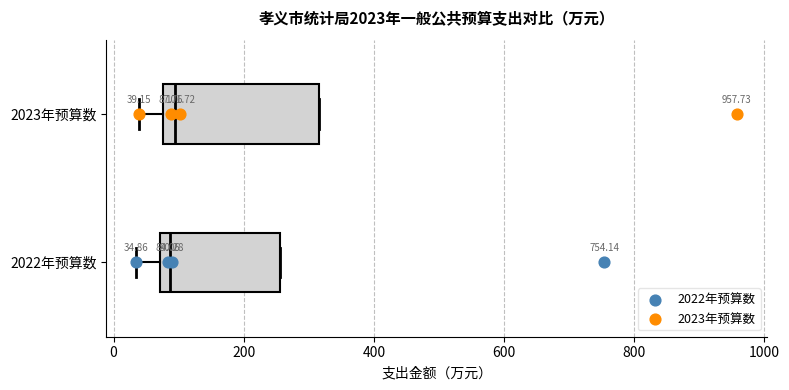

Which box is the widest, from its left edge to its right edge?

2023年预算数